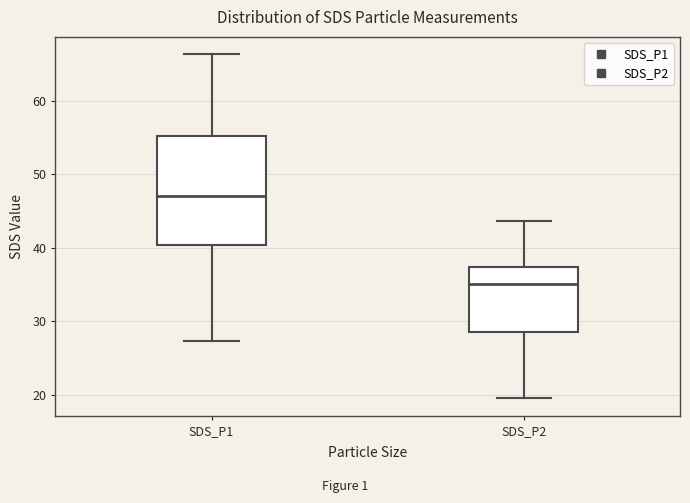

Where is the upper edge of the box for SDS_P2 on the y-axis? The values are not printed on the chart, so give them approximately, as read against the axis.

37